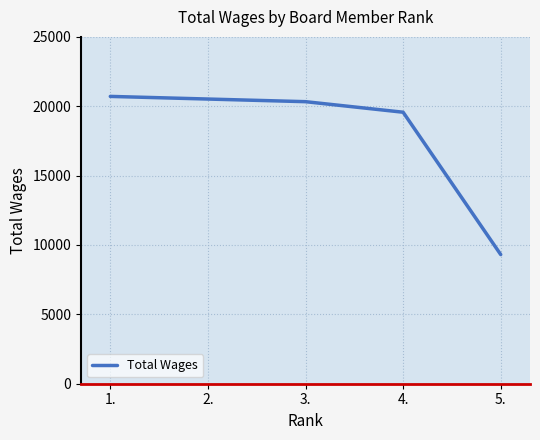

Reading left to right, extract all data points from this chart.

20710	20520	20330	19570	9310